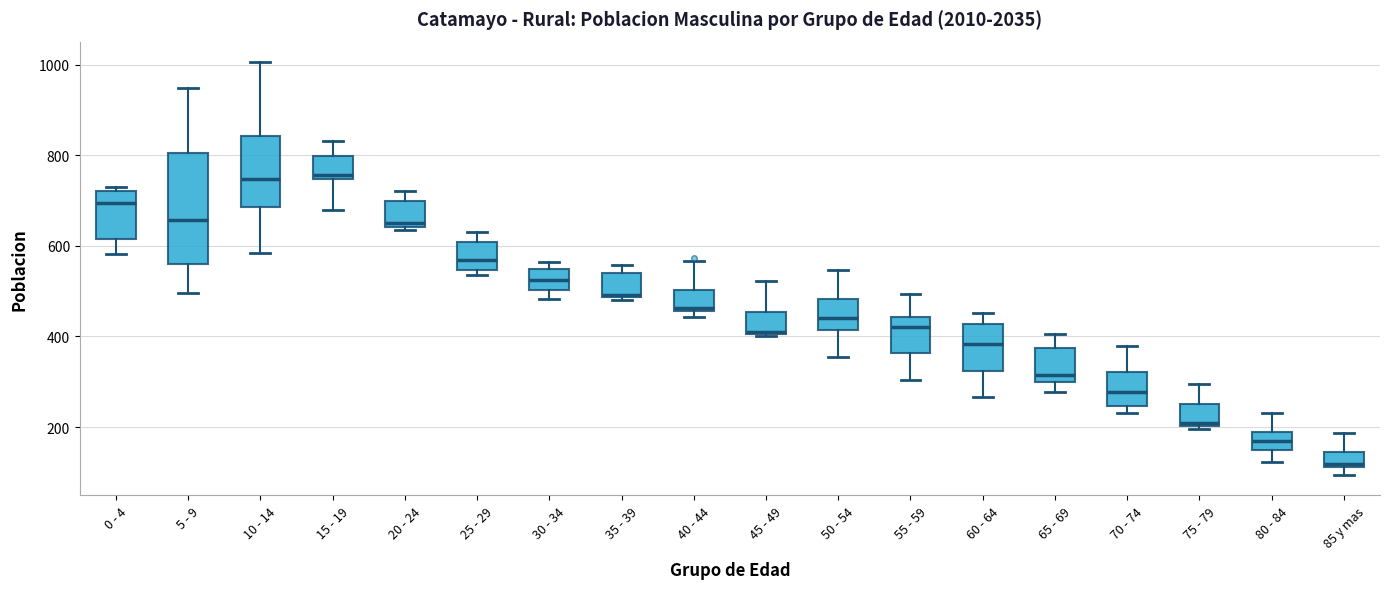

Reading left to right, read every box against the y-axis: the position of its median line, the range the box covers, and the ends of its whiskers. The values are not printed on the chart, so give them approximately, as read against the axis.

0 - 4: median 700, box 620 to 720, whiskers 580 to 720 (just above the box's upper edge)
5 - 9: median 660, box 560 to 800, whiskers 500 to 940
10 - 14: median 740, box 680 to 840, whiskers 580 to 1000
15 - 19: median 760, box 740 to 800, whiskers 680 to 840
20 - 24: median 660, box 640 to 700, whiskers 640 to 720
25 - 29: median 560, box 540 to 600, whiskers 540 (just below the box's lower edge) to 640
30 - 34: median 520, box 500 to 540, whiskers 480 to 560
35 - 39: median 500, box 480 to 540, whiskers 480 to 560
40 - 44: median 460 (just above the box's lower edge), box 460 to 500, whiskers 440 to 560
45 - 49: median 420, box 400 to 460, whiskers 400 to 520
50 - 54: median 440, box 420 to 480, whiskers 360 to 540
55 - 59: median 420, box 360 to 440, whiskers 300 to 500
60 - 64: median 380, box 320 to 420, whiskers 260 to 460
65 - 69: median 320, box 300 to 380, whiskers 280 to 400
70 - 74: median 280, box 240 to 320, whiskers 240 (just below the box's lower edge) to 380
75 - 79: median 200, box 200 to 260, whiskers 200 (just below the box's lower edge) to 300
80 - 84: median 160, box 140 to 180, whiskers 120 to 240
85 y mas: median 120 (just above the box's lower edge), box 120 to 140, whiskers 100 to 180